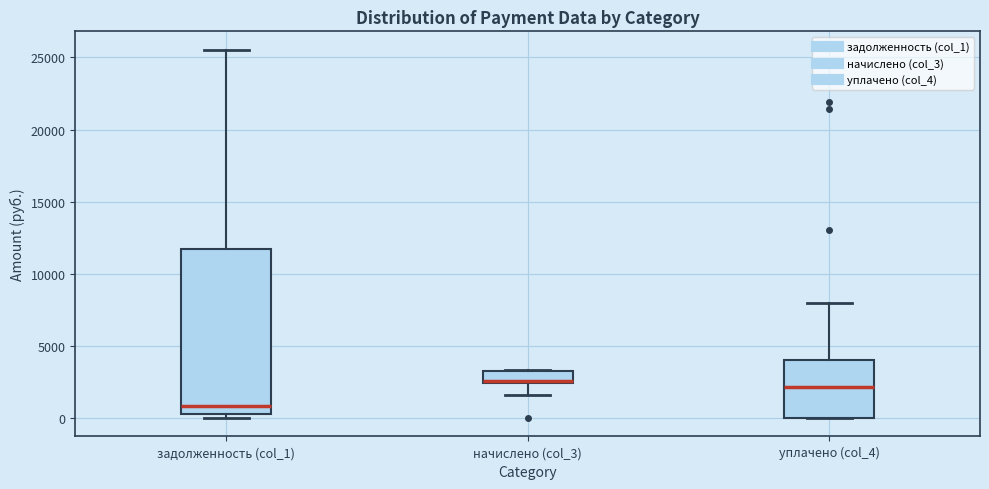

Which box's median line is the lowest?

задолженность (col_1)